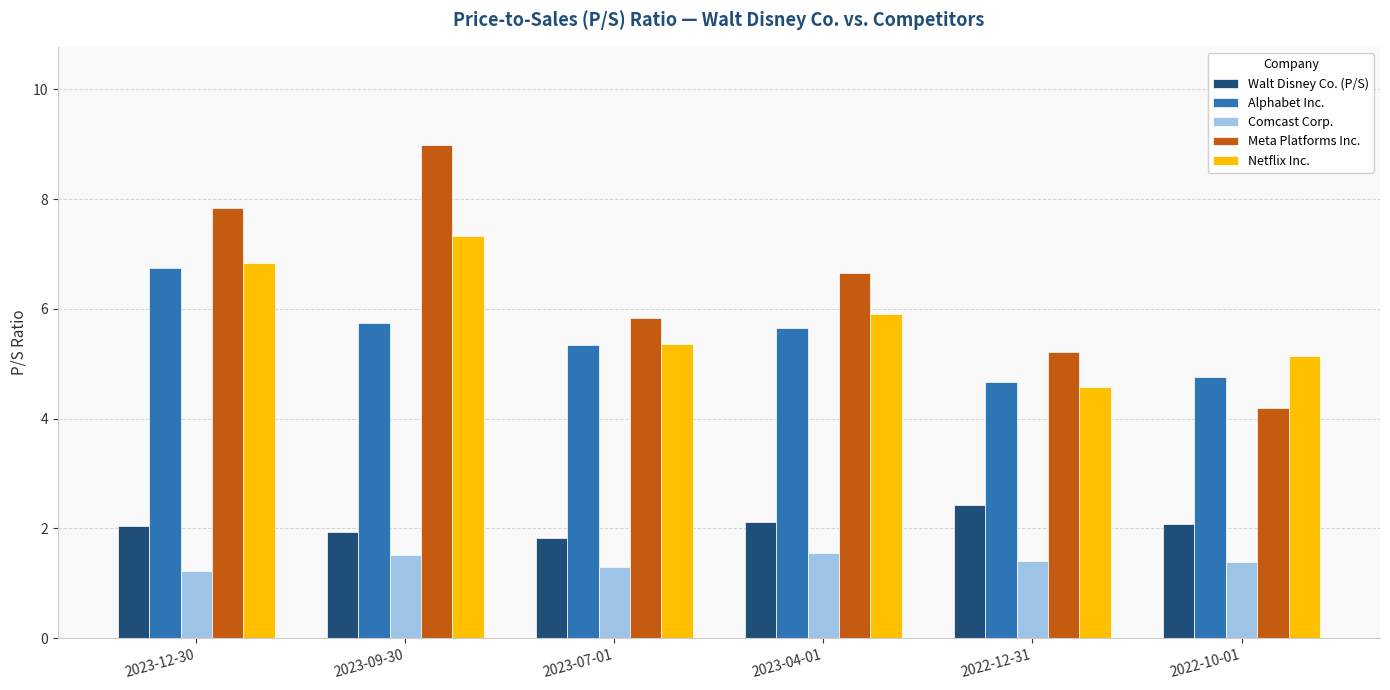

How many data points in Meta Platforms Inc. are less than 6?

3